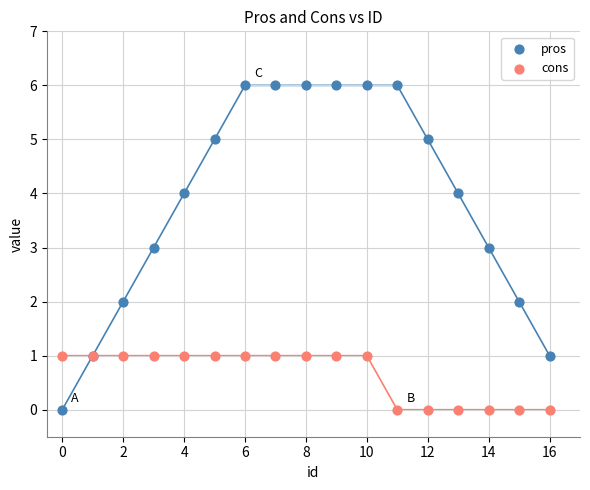

What are all the series names shown in the legend?

pros, cons